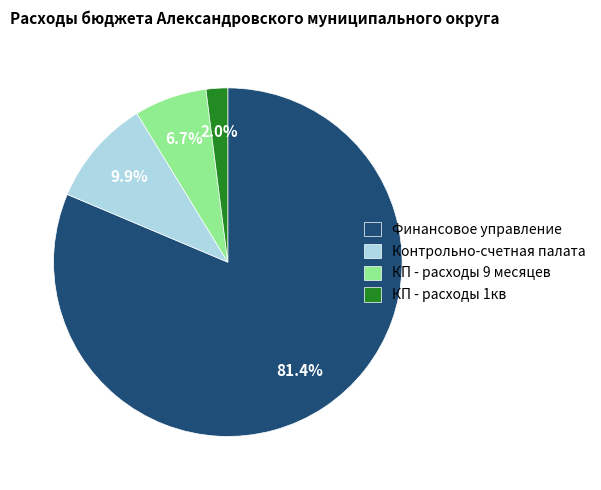

What is the smallest slice in the pie chart?

КП - расходы 1кв